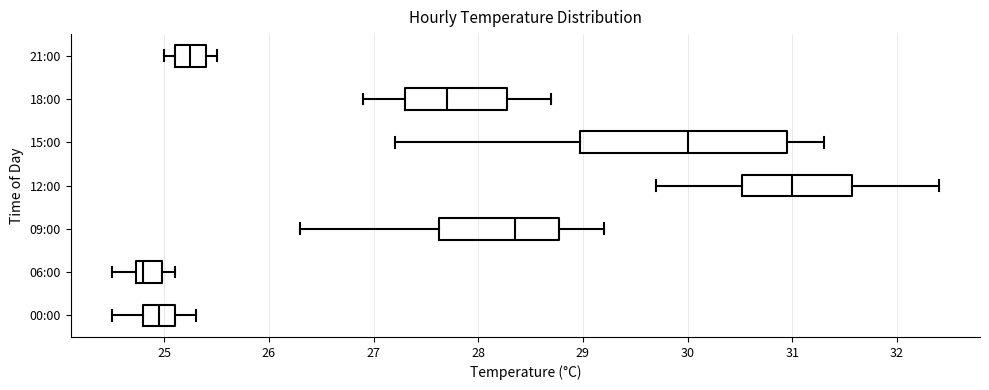

Where does the right whisker of the box for 06:00 end on the x-axis? The values are not printed on the chart, so give them approximately, as read against the axis.

25.1